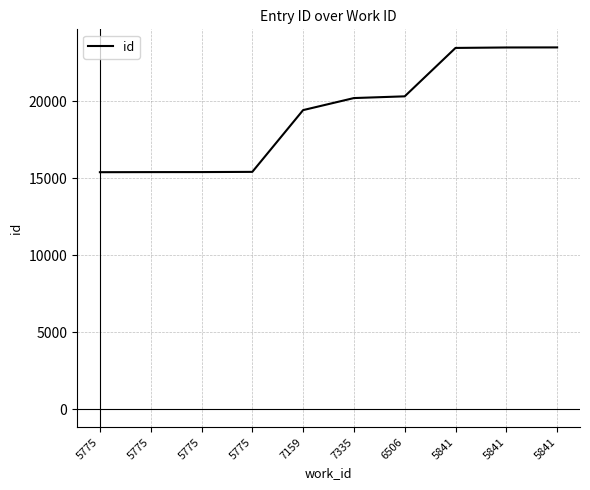

Is this an area chart (filled region under the line)?

No